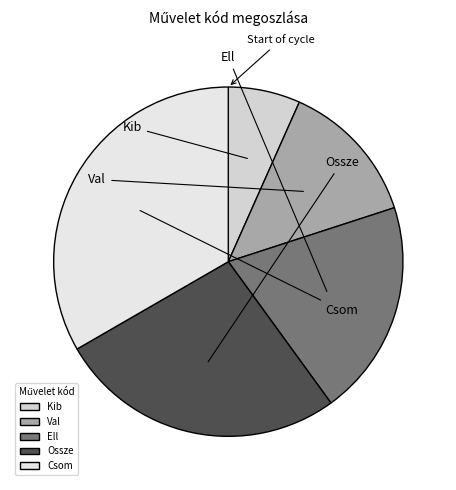

Approximately how many times larger is the value at Val compared to Ell?

0.7